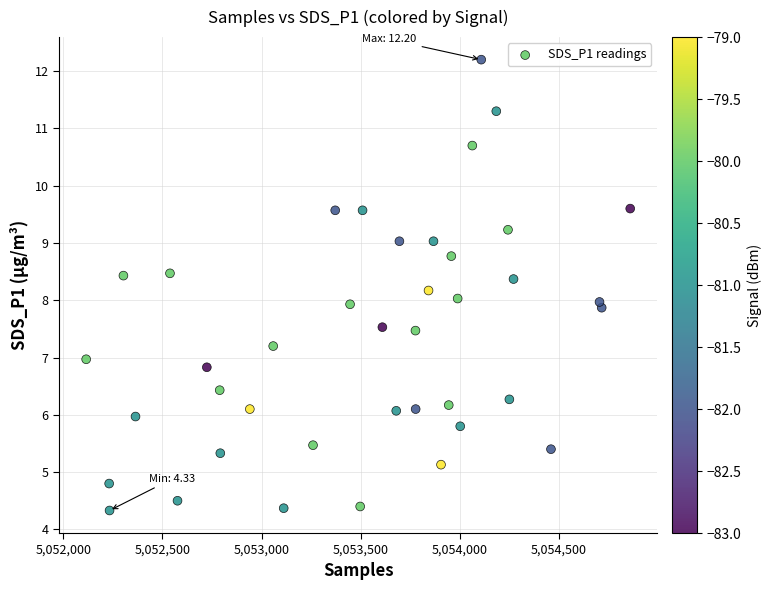

What is the range of X values (max minus min)?

2746.0